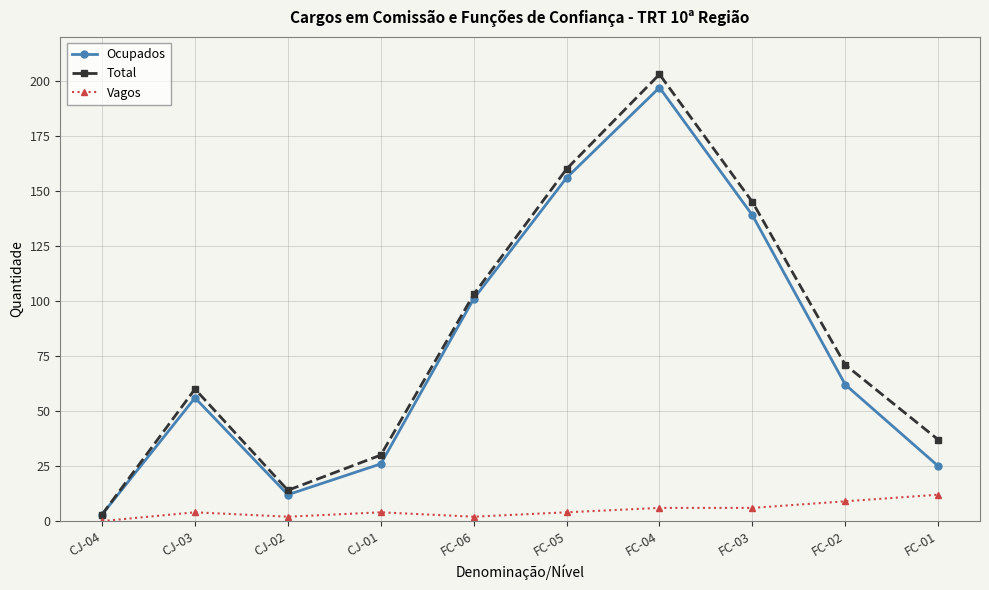

What is the difference between the highest and lowest values at CJ-04?

3